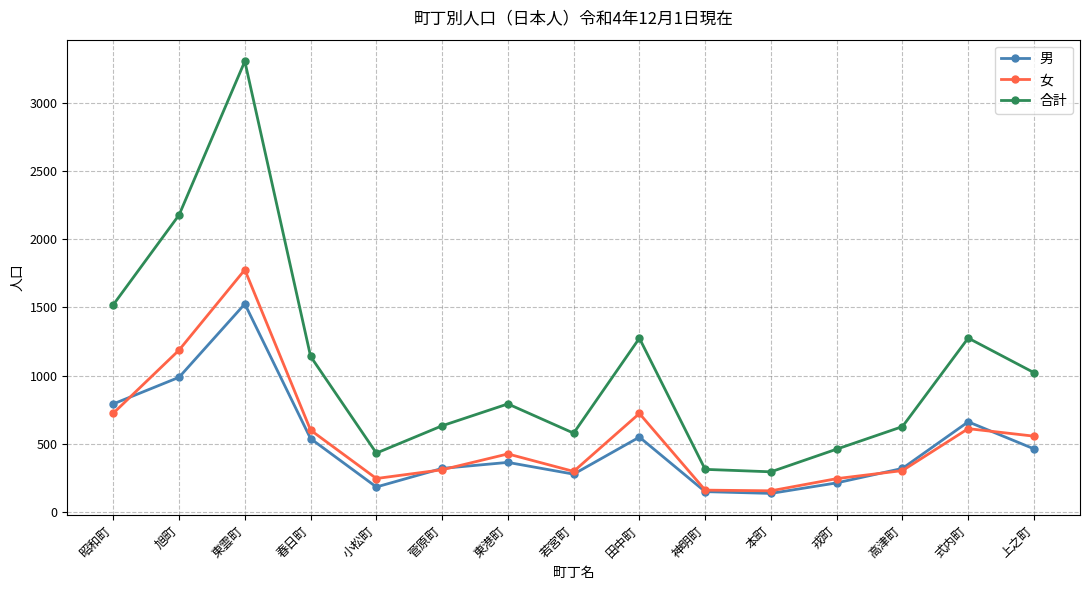

What is the label of the 3rd point from the right?

高津町